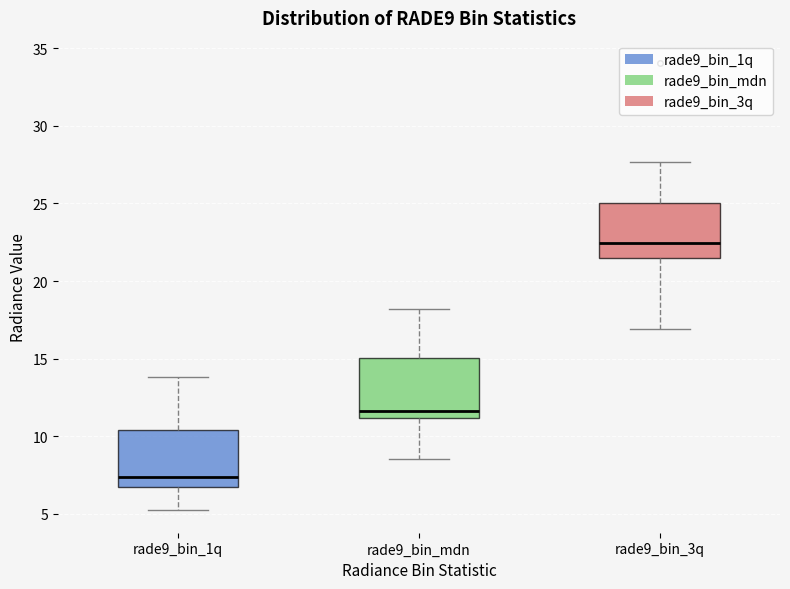

Which box's median line is the highest?

rade9_bin_3q